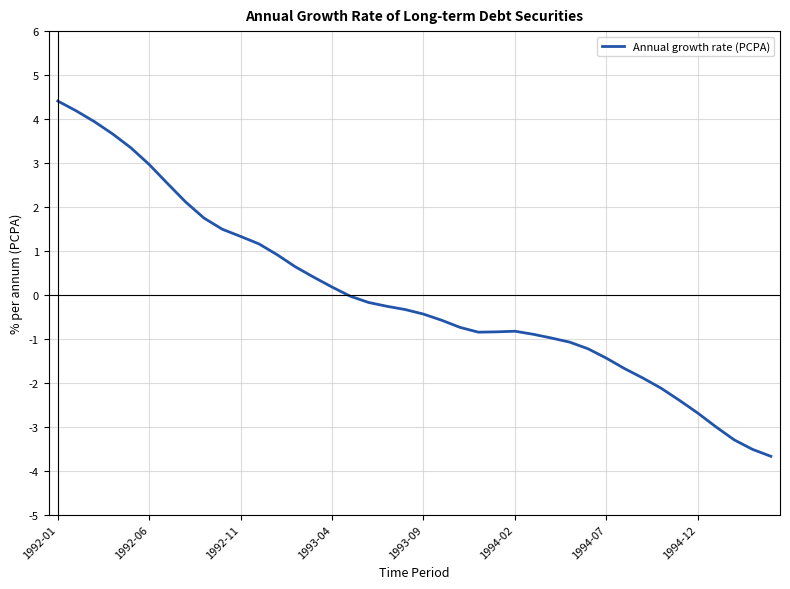

What is the difference between the maximum and minimum values?

8.1